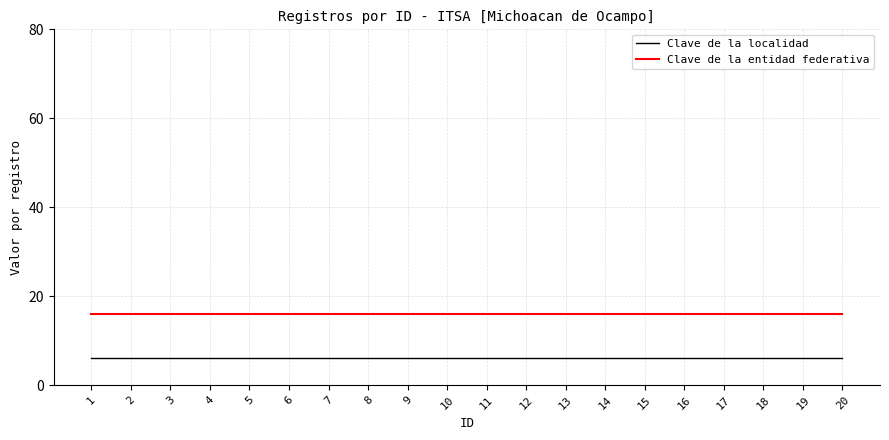

What is the greatest value displayed?

16